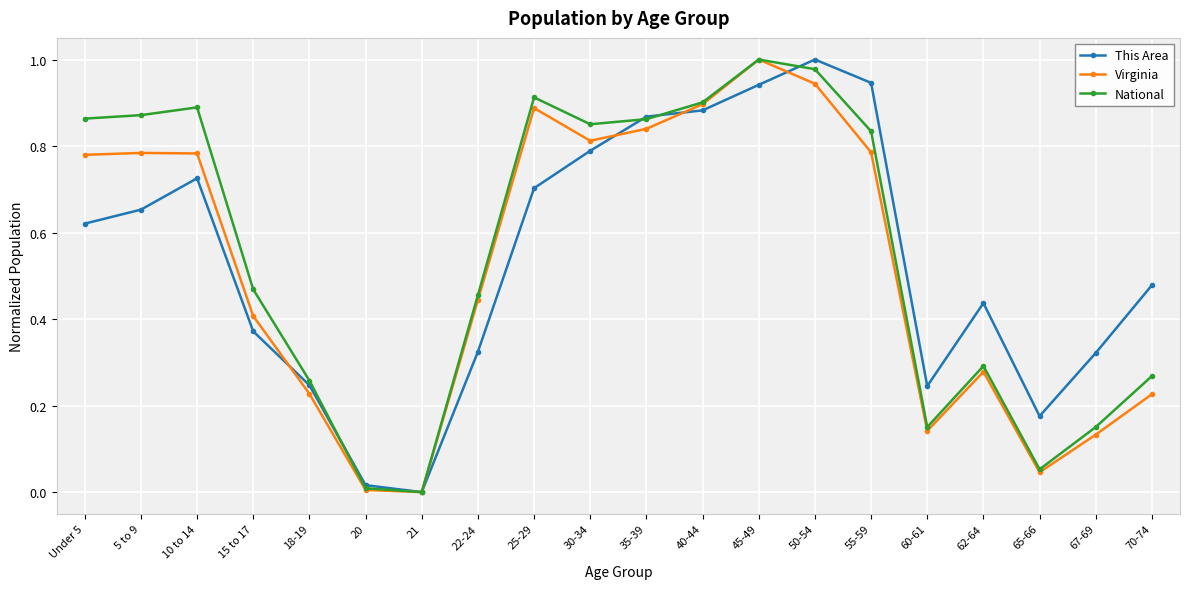

At which label does Virginia reach its peak?

45-49